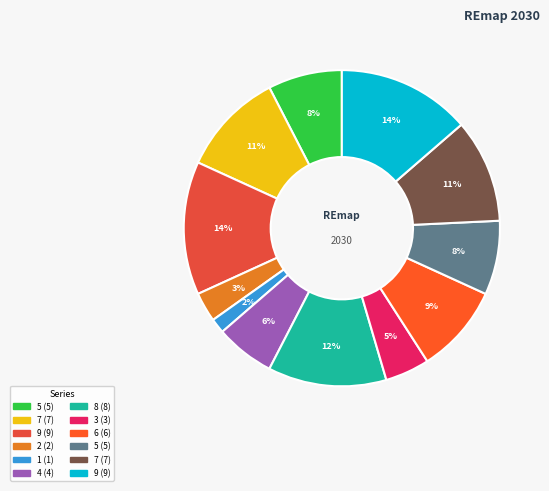

What is the largest slice in the pie chart?

9